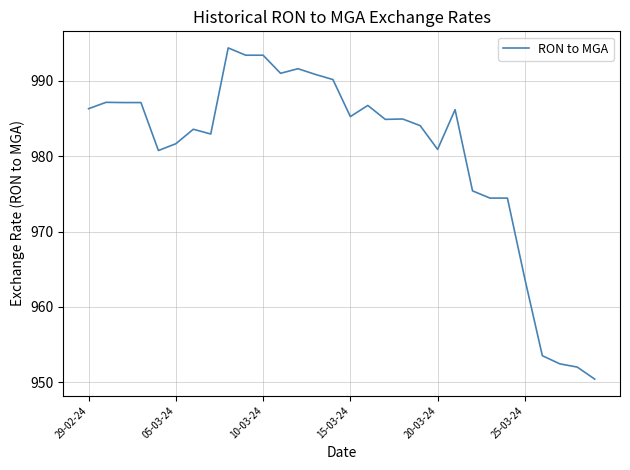

What is the minimum value shown in the chart?

950.4